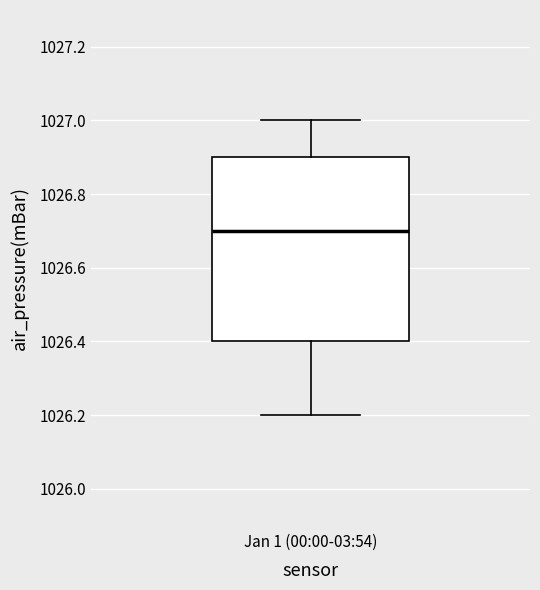

Transcribe this box plot: give where the median line is, the range the box spans, and where the two whiskers end, as read against the y-axis. The values are not printed on the chart, so give them approximately, as read against the axis.

median 1026.7, box 1026.4 to 1026.9, whiskers 1026.2 to 1027.0